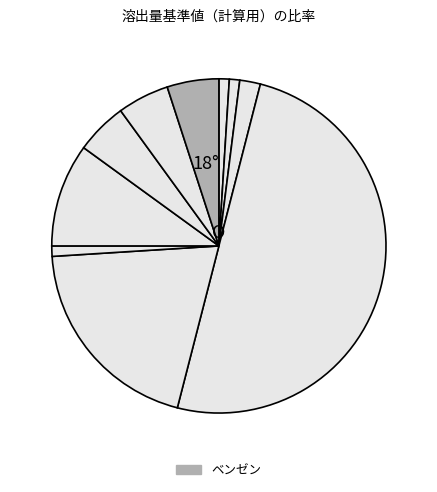

Is there a majority slice in this chart?

No